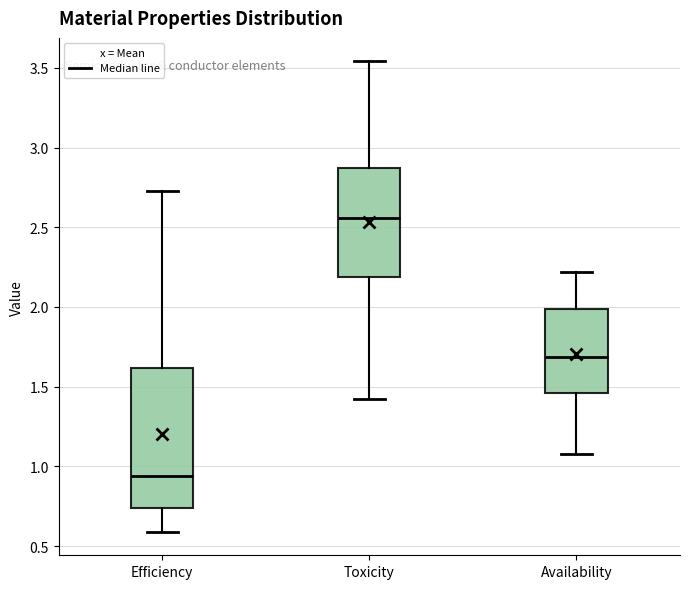

Reading left to right, transcribe this box plot: for each box, give where its median line is, the range the box spans, and where its two whiskers end, as read against the y-axis. The values are not printed on the chart, so give them approximately, as read against the axis.

Efficiency: median 0.95, box 0.75 to 1.60, whiskers 0.60 to 2.75
Toxicity: median 2.55, box 2.20 to 2.85, whiskers 1.40 to 3.55
Availability: median 1.70, box 1.45 to 2.00, whiskers 1.10 to 2.20